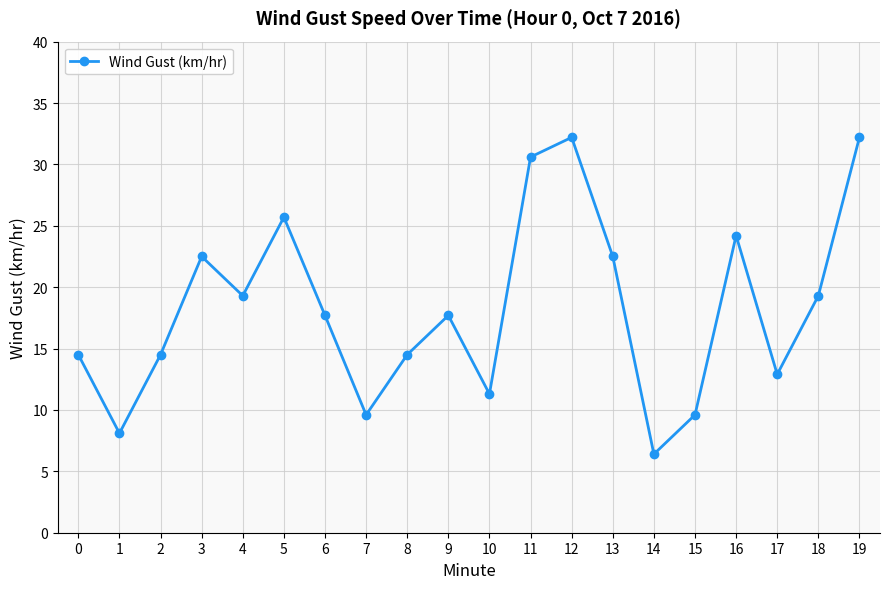

How many interior local peaks (higher than both neighbors) does the data have?

5